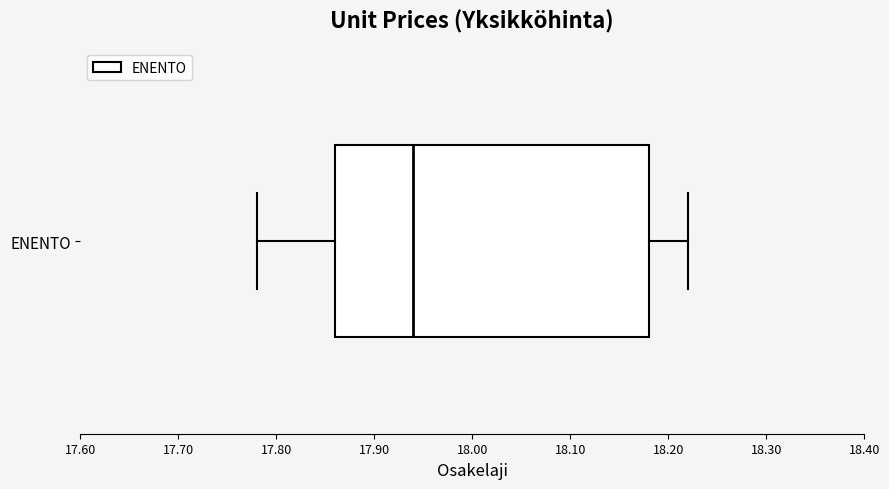

Where does the median line of the box for ENENTO sit on the x-axis? The values are not printed on the chart, so give them approximately, as read against the axis.

17.94